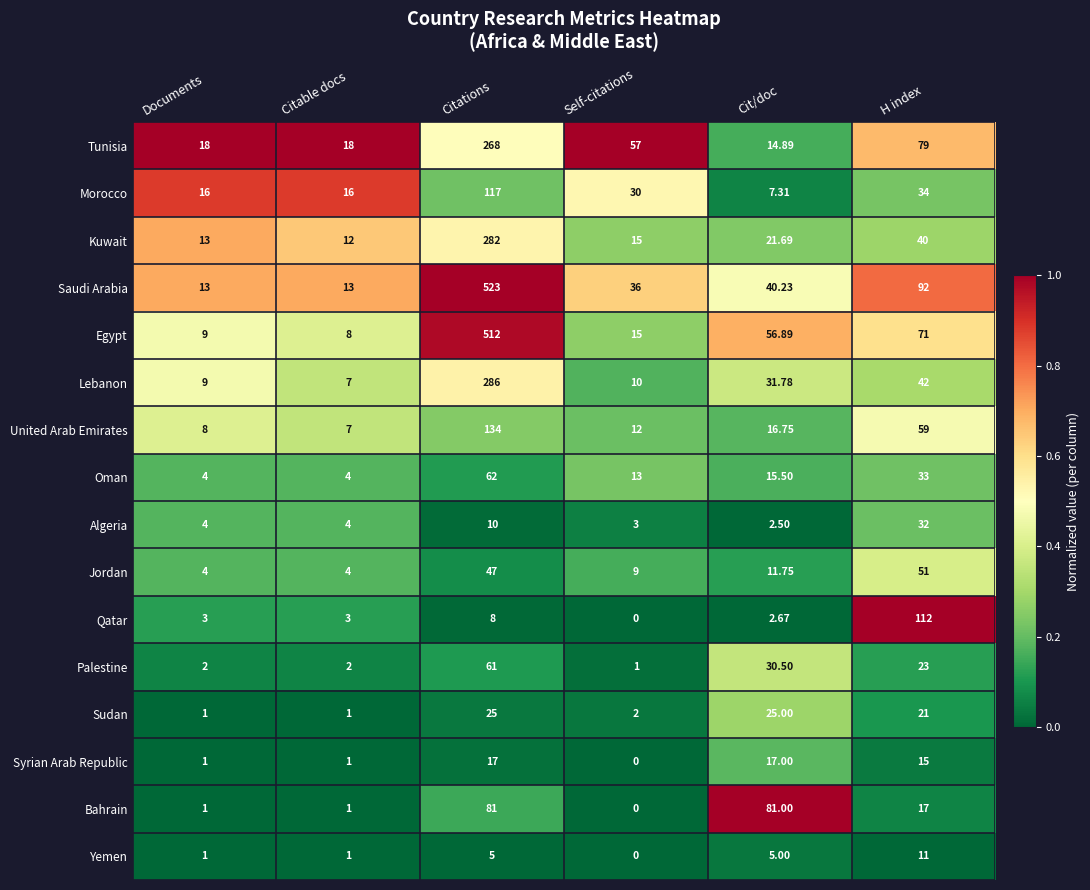

At which category is the sum across all series the highest?

Citations